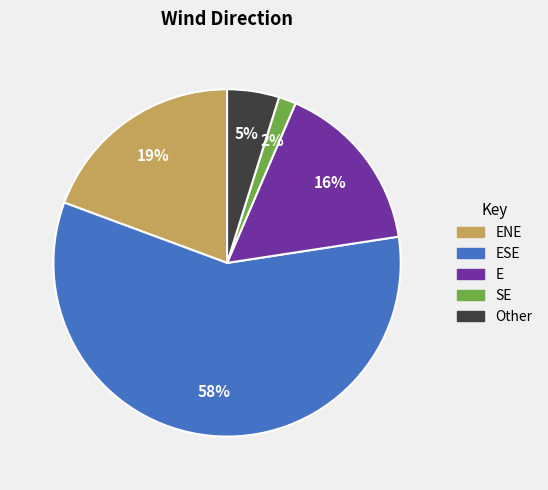

Count the number of slices in the pie.

5